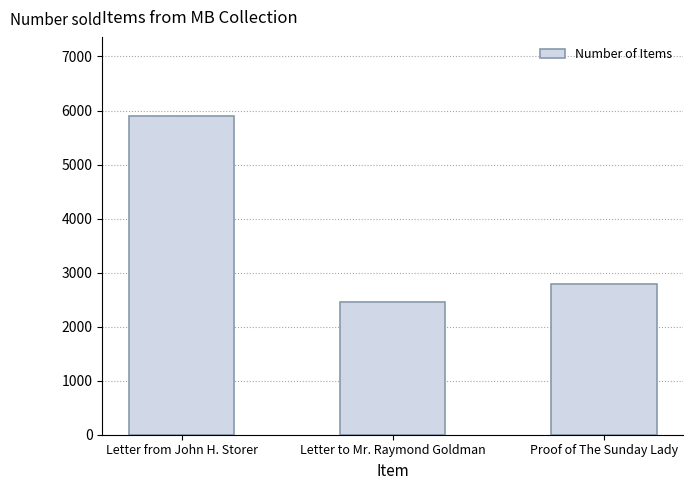

Where is the data nearest to the value 4177?

Proof of The Sunday Lady